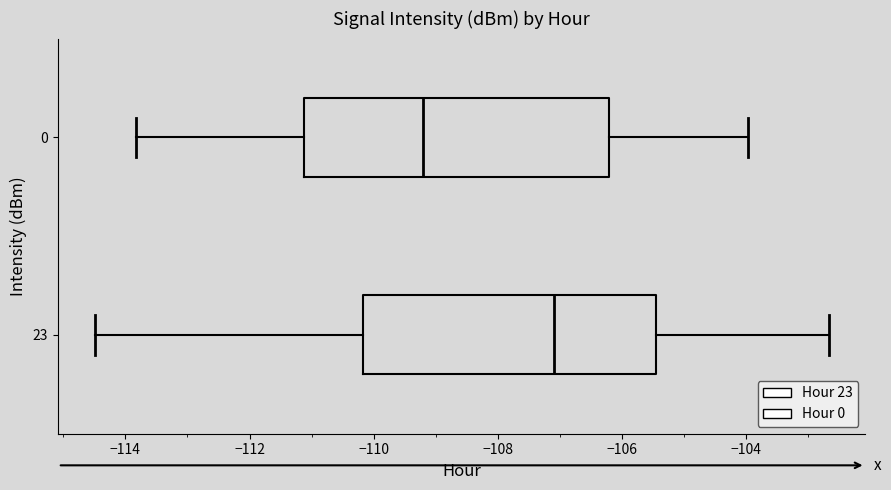

Which box's median line is the furthest to the left?

0